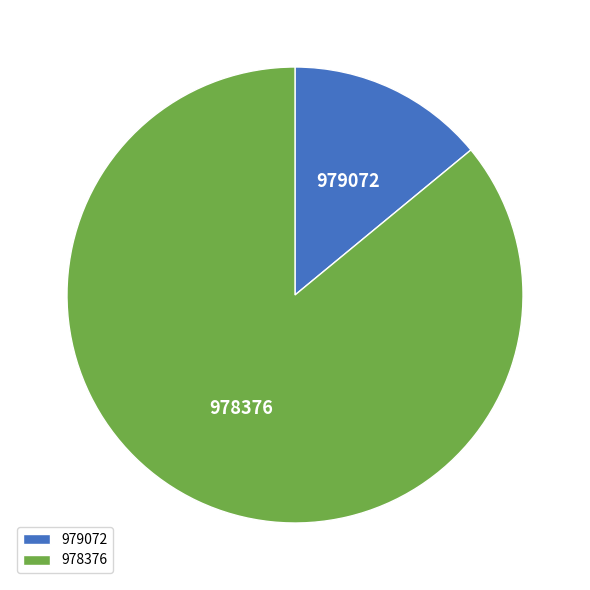

Which category has the biggest portion of the pie?

978376